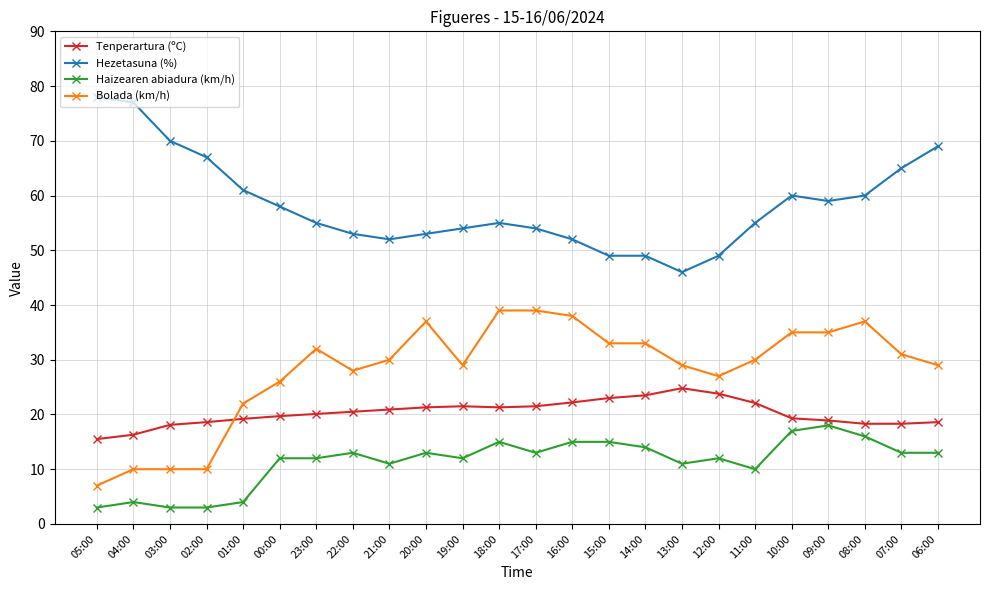

Between which two adjacent categories do Tenperartura (ºC) and Bolada (km/h) first intersect?

02:00 and 01:00